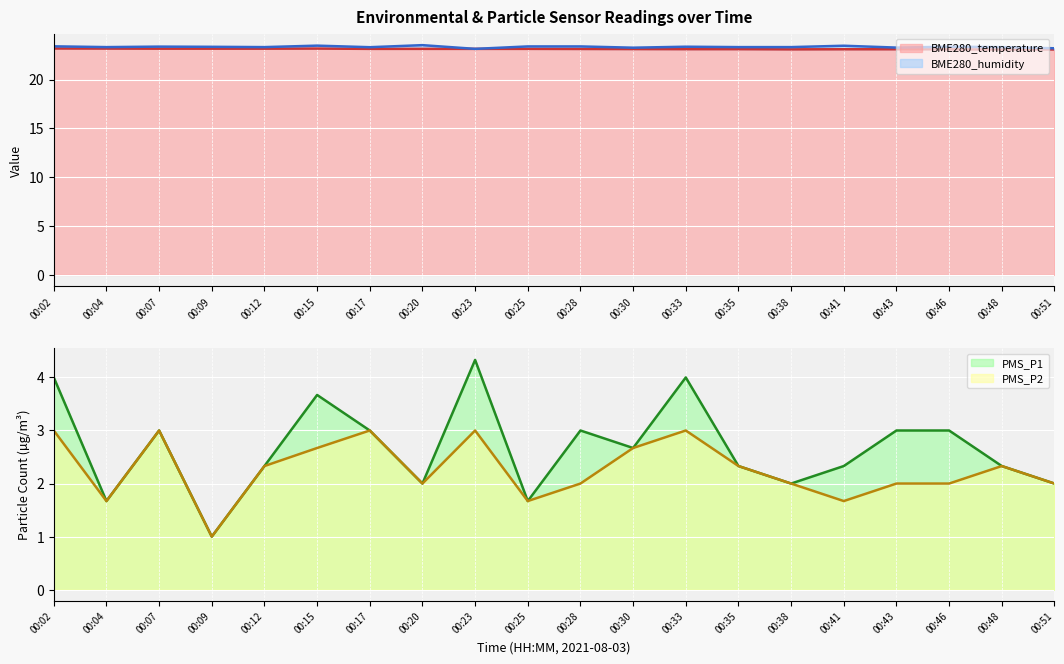

What is the maximum value for BME280_temperature?

23.2